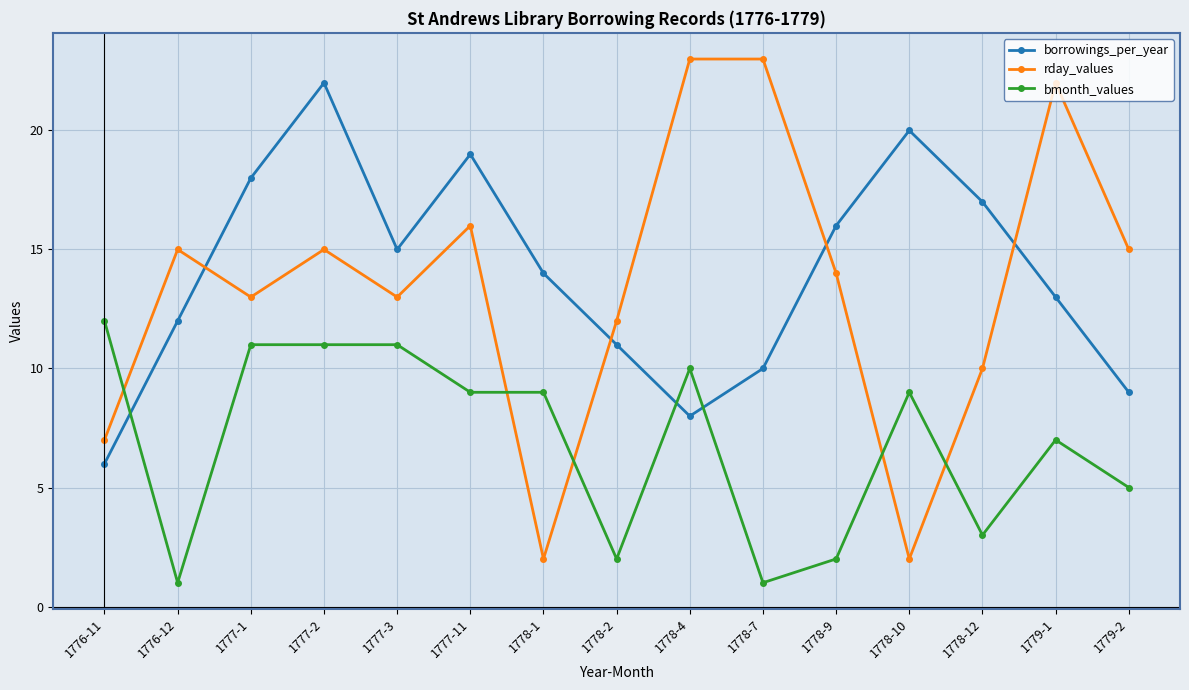

Is the value of rday_values at 1779-1 greater than the value of bmonth_values at 1776-12?

Yes